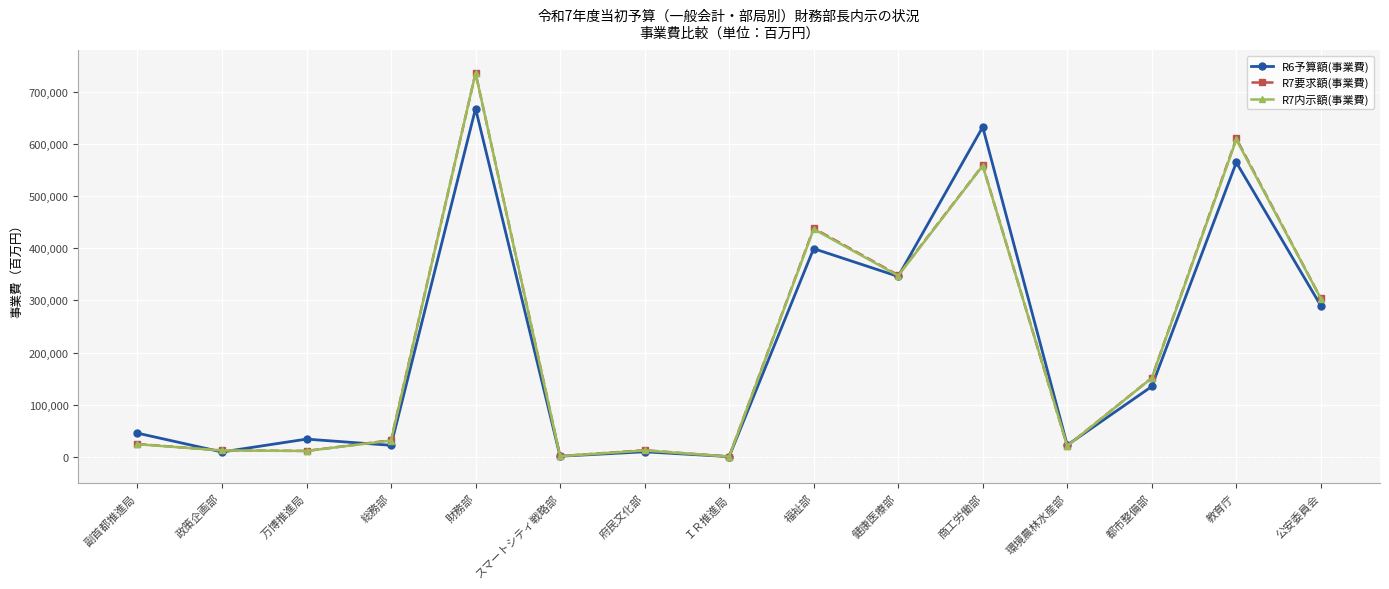

True or false: R7内示額(事業費) and R6予算額(事業費) cross at least once.

True